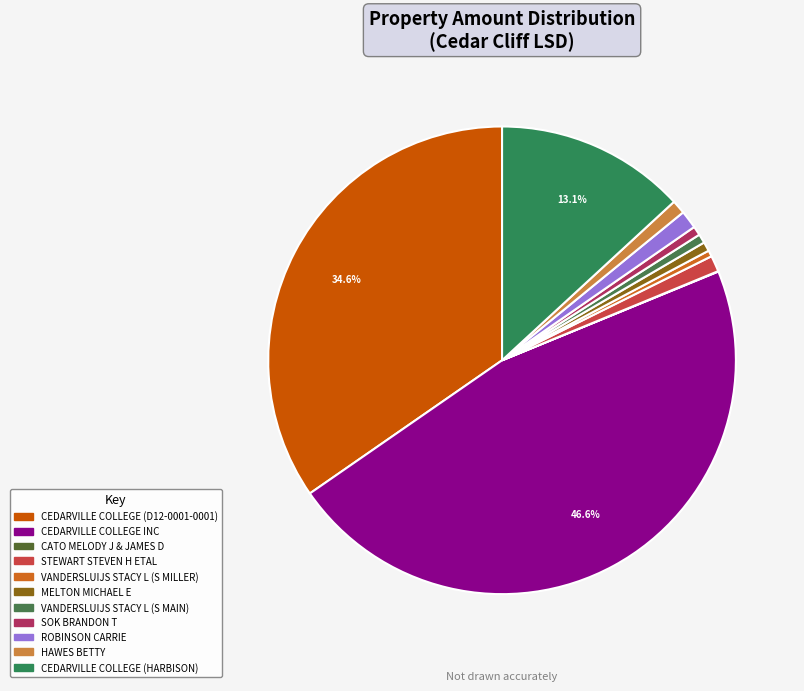

What is the smallest slice in the pie chart?

CATO MELODY J & JAMES D